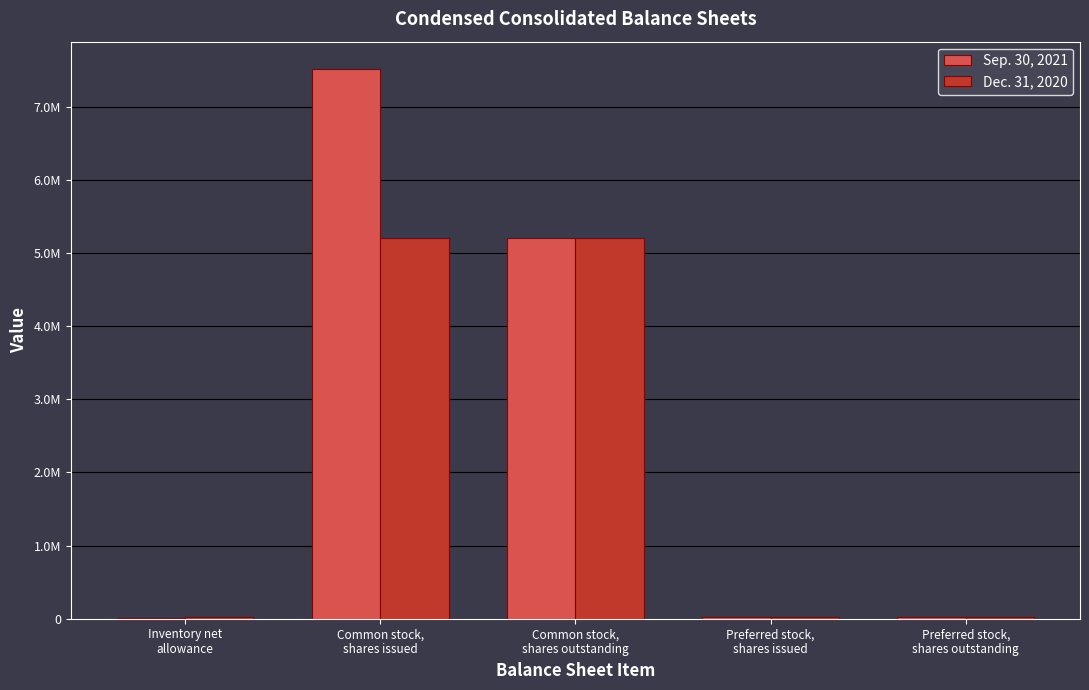

Reading left to right, what are all the values shown in this chart?

Sep. 30, 2021: 16393	7513733	5199997	23770	23770
Dec. 31, 2020: 26052	5199997	5199997	23770	23770